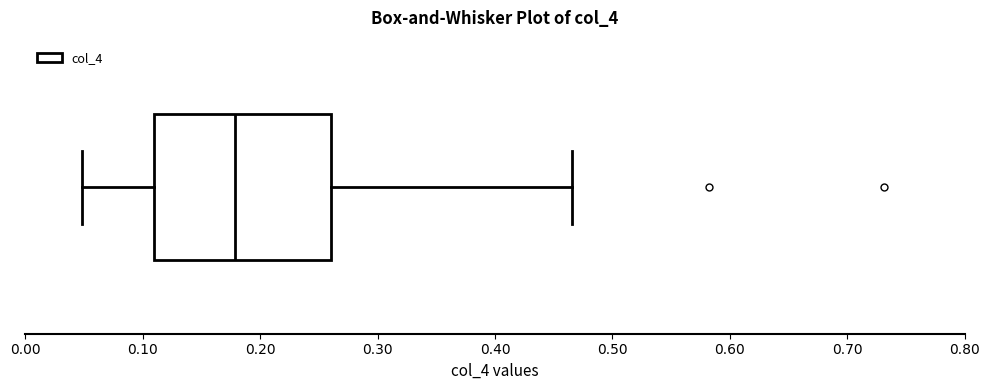

Where does the right whisker of the box end on the x-axis? The values are not printed on the chart, so give them approximately, as read against the axis.

0.47